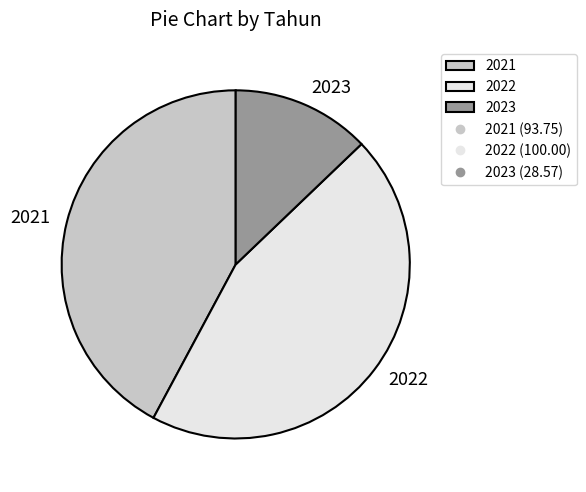

Which slice is the largest?

2022